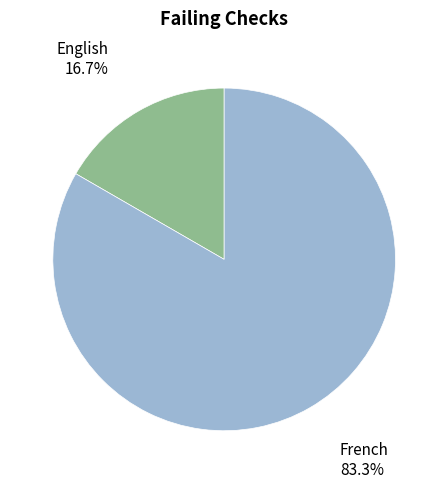

The French slice represents 83% of the pie. True or false?

True